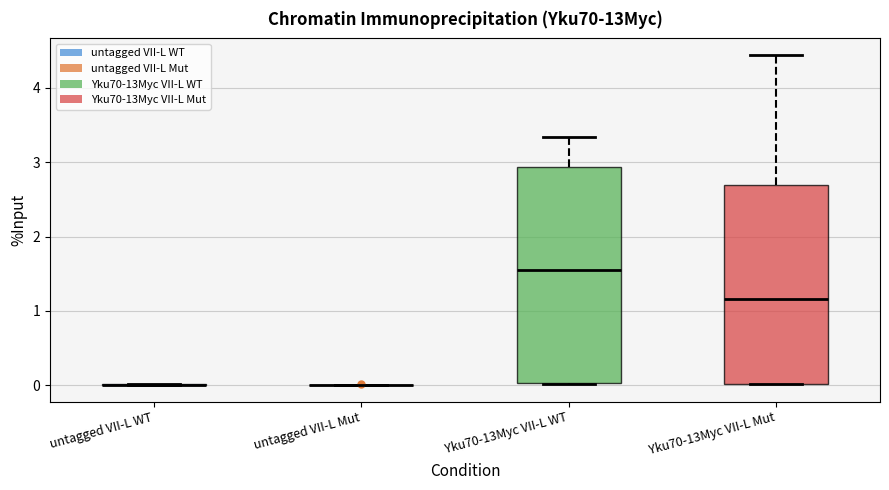

Reading left to right, transcribe this box plot: for each box, give where its median line is, the range the box spans, and where its two whiskers end, as read against the y-axis. The values are not printed on the chart, so give them approximately, as read against the axis.

untagged VII-L WT: box collapsed to a line at 0.0, whiskers 0.0 to 0.0
untagged VII-L Mut: box collapsed to a line at 0.0, whiskers 0.0 to 0.0
Yku70-13Myc VII-L WT: median 1.5, box 0.0 to 2.9, whiskers 0.0 to 3.3
Yku70-13Myc VII-L Mut: median 1.2, box 0.0 to 2.7, whiskers 0.0 to 4.4